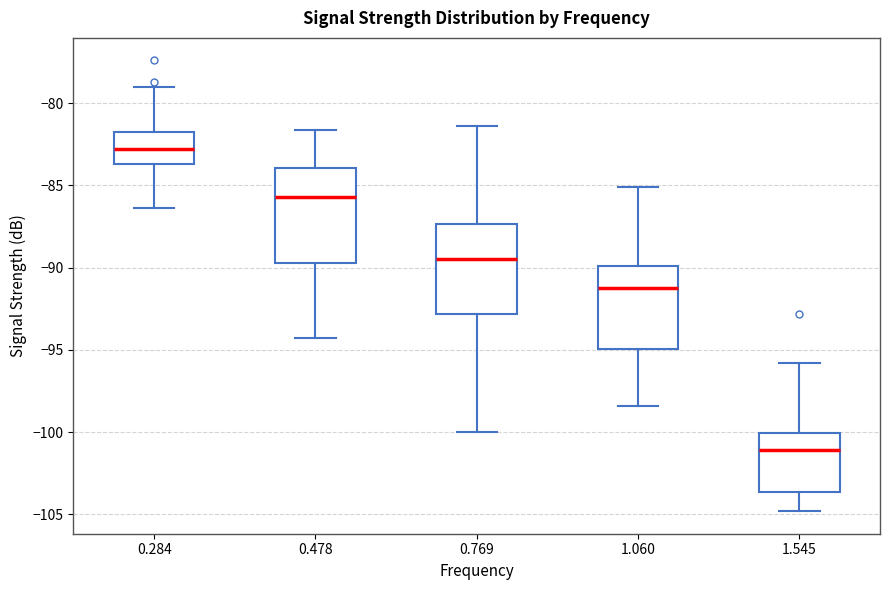

Which box's median line is the lowest?

1.545